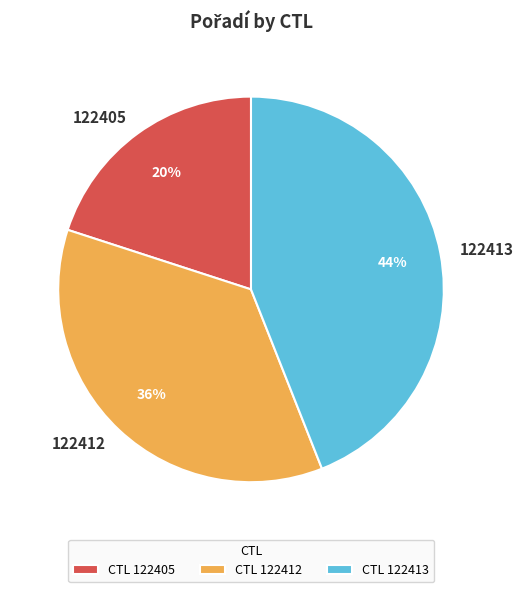

Count the number of slices in the pie.

3